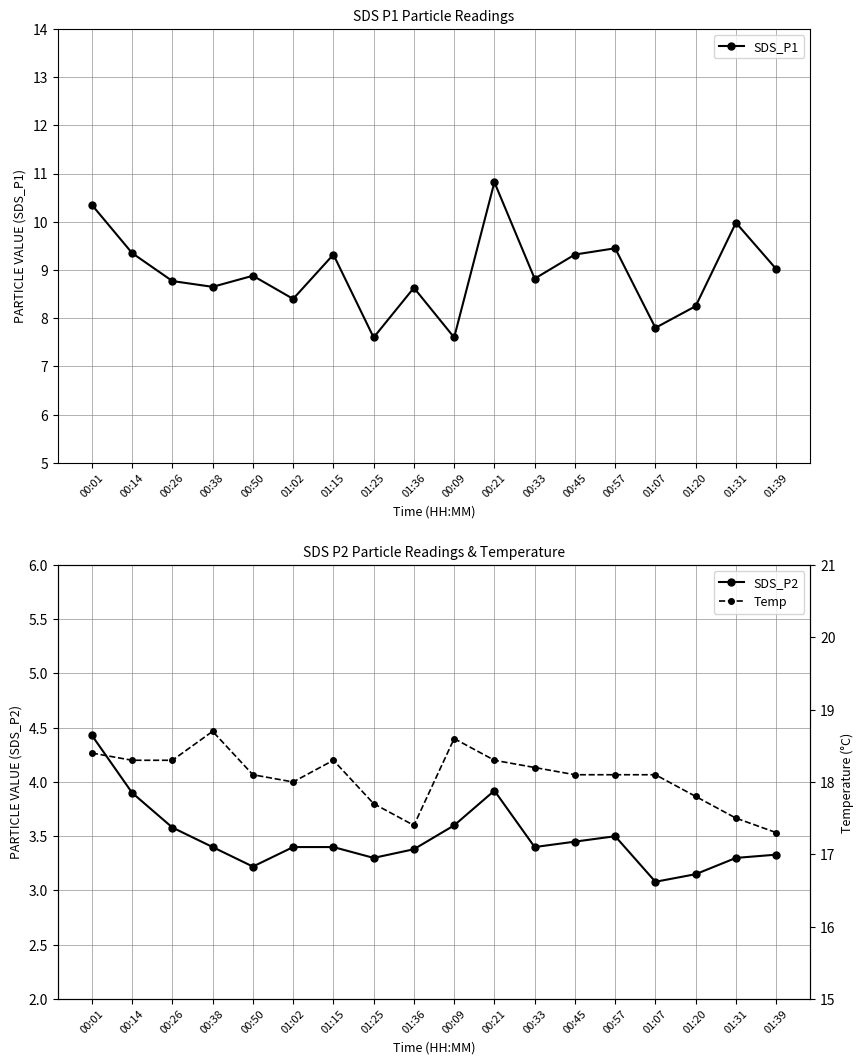

At which category is the sum across all series the highest?

00:01